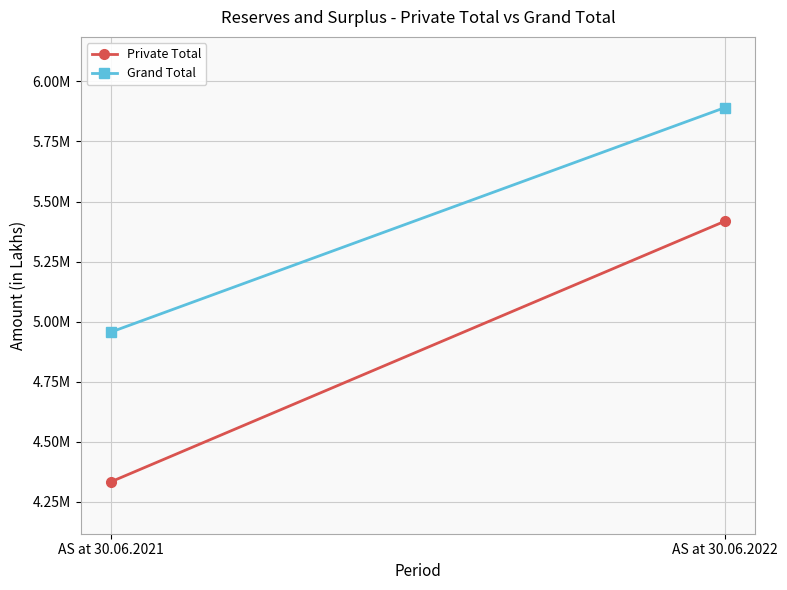

Which label corresponds to the smallest value in the chart?

AS at 30.06.2021